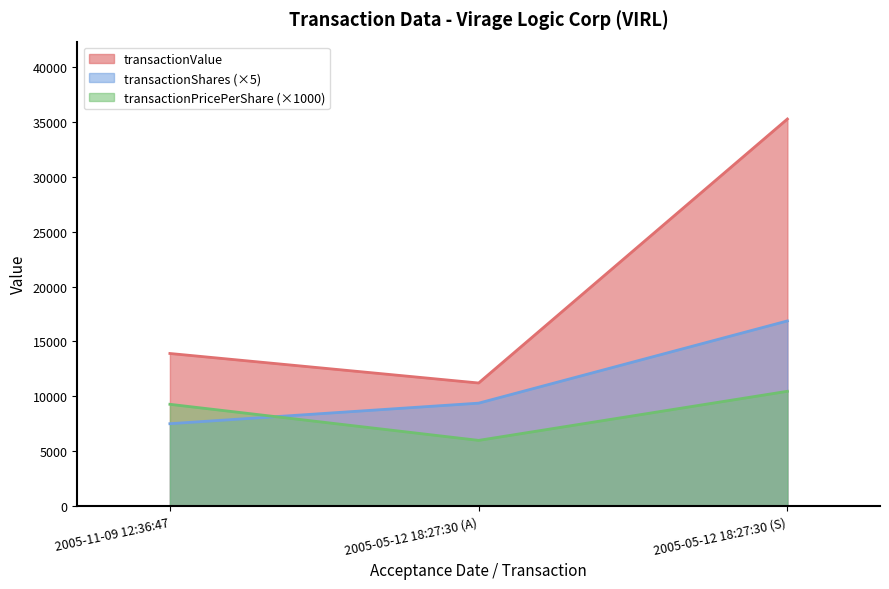

At which category is the sum across all series the highest?

2005-05-12 18:27:30 (S)